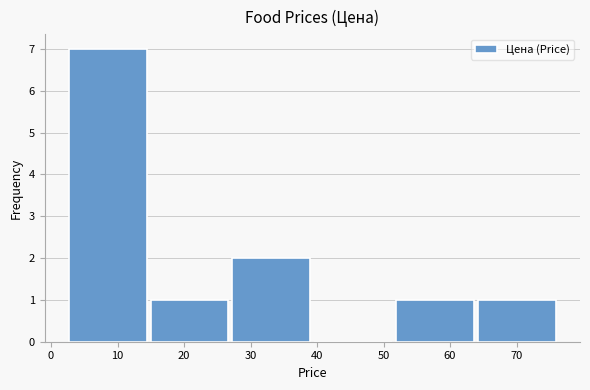

Reading left to right, transcribe this chart: for each bar, give the range it covers on the x-axis and its height. Neither the bar edges nor the heights are printed on the chart, so give them approximately, as read against the axes.

2 to 15: 7
15 to 27: 1
27 to 39: 2
39 to 52: 0
52 to 64: 1
64 to 76: 1